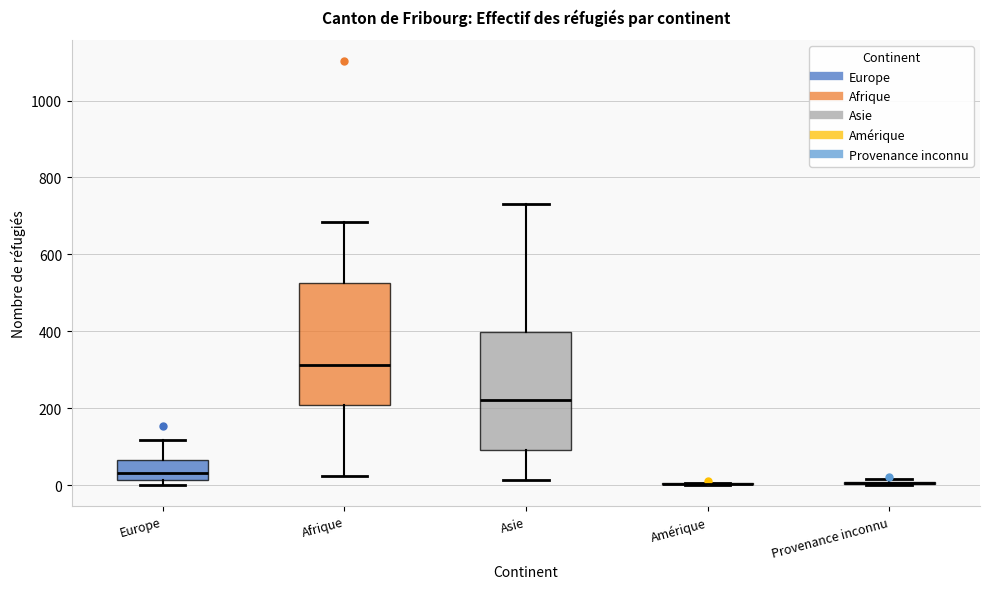

Reading left to right, transcribe this box plot: for each box, give where its median line is, the range the box spans, and where its two whiskers end, as read against the y-axis. The values are not printed on the chart, so give them approximately, as read against the axis.

Europe: median 40, box 20 to 60, whiskers 0 to 120
Afrique: median 320, box 200 to 520, whiskers 20 to 680
Asie: median 220, box 100 to 400, whiskers 20 to 740
Amérique: box collapsed to a line at 0, whiskers 0 to 0
Provenance inconnu: box collapsed to a line at 0, whiskers 0 to 20